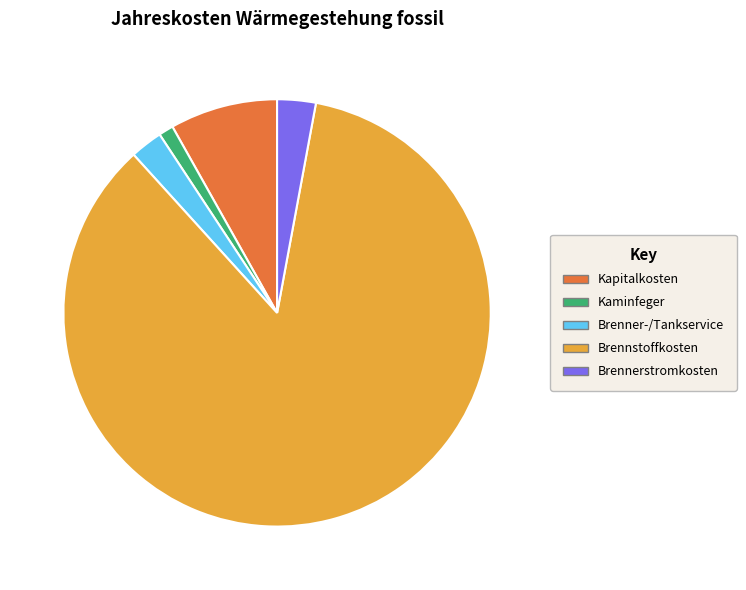

Count the number of slices in the pie.

5